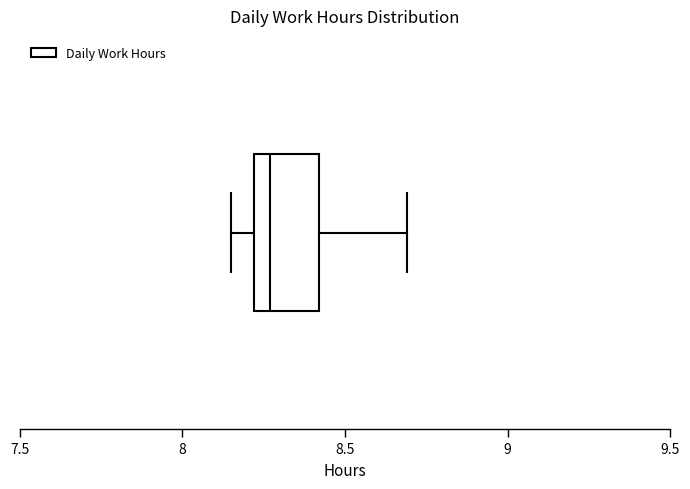

Transcribe this box plot: give where the median line is, the range the box spans, and where the two whiskers end, as read against the x-axis. The values are not printed on the chart, so give them approximately, as read against the axis.

median 8.25, box 8.20 to 8.40, whiskers 8.15 to 8.70